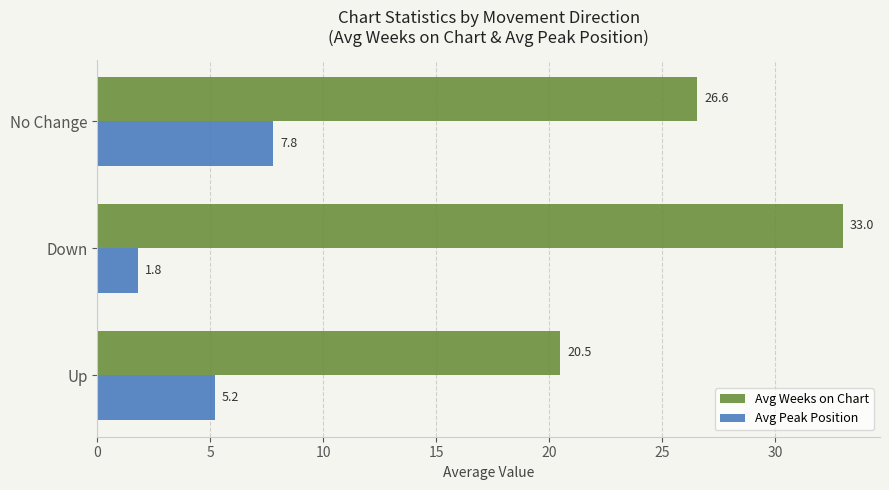

What is the minimum value shown in the chart?

1.8